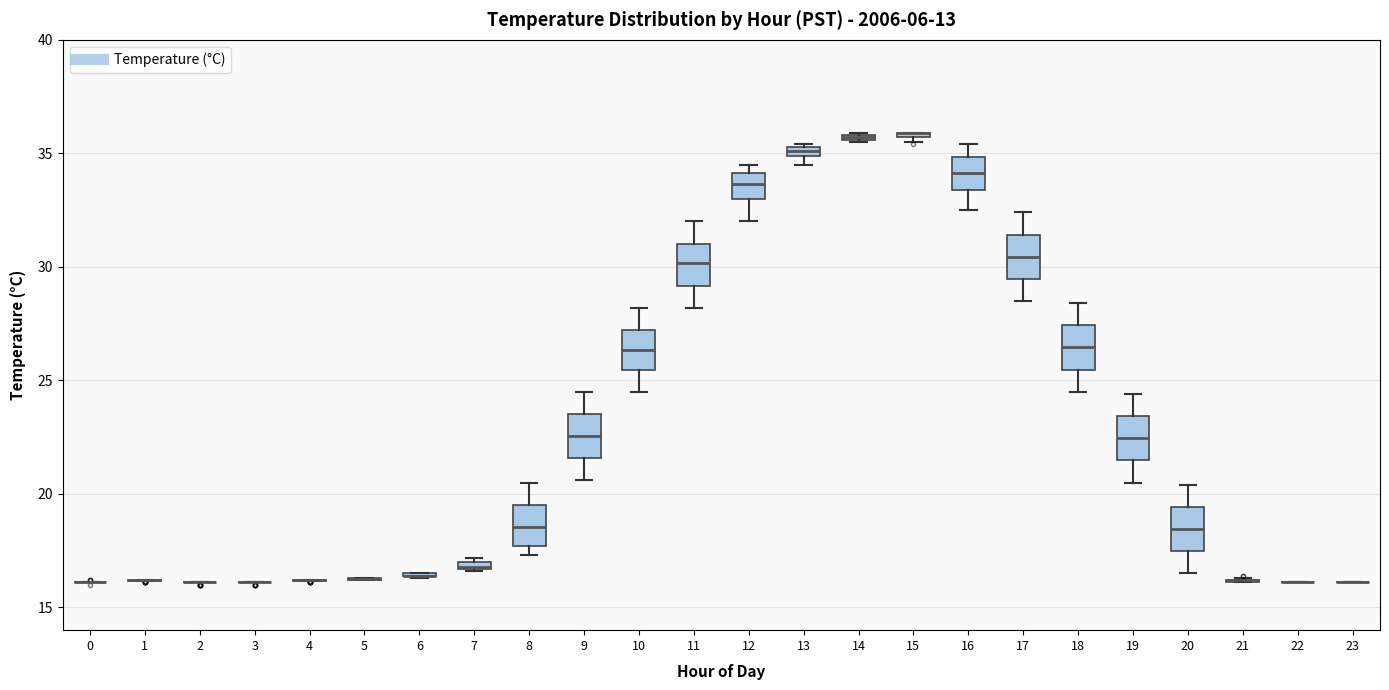

Where does the median line of the box at x = 10 sit on the y-axis? The values are not printed on the chart, so give them approximately, as read against the axis.

26.5